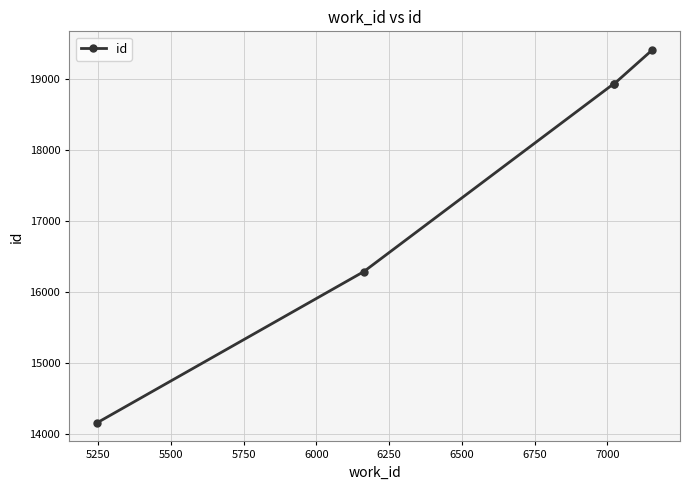

True or false: there are more than 2 points higher than both neighbors.

False